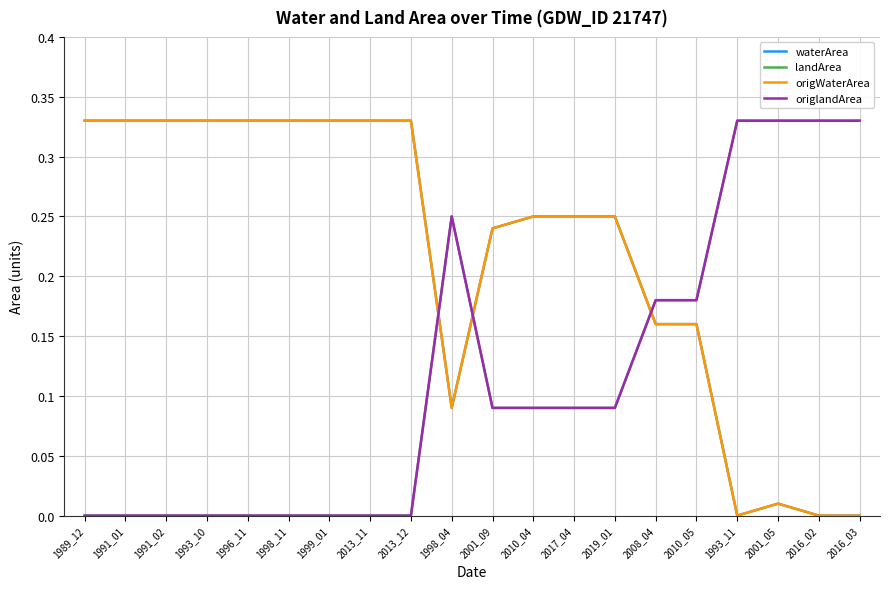

True or false: origWaterArea and landArea intersect in this chart.

True